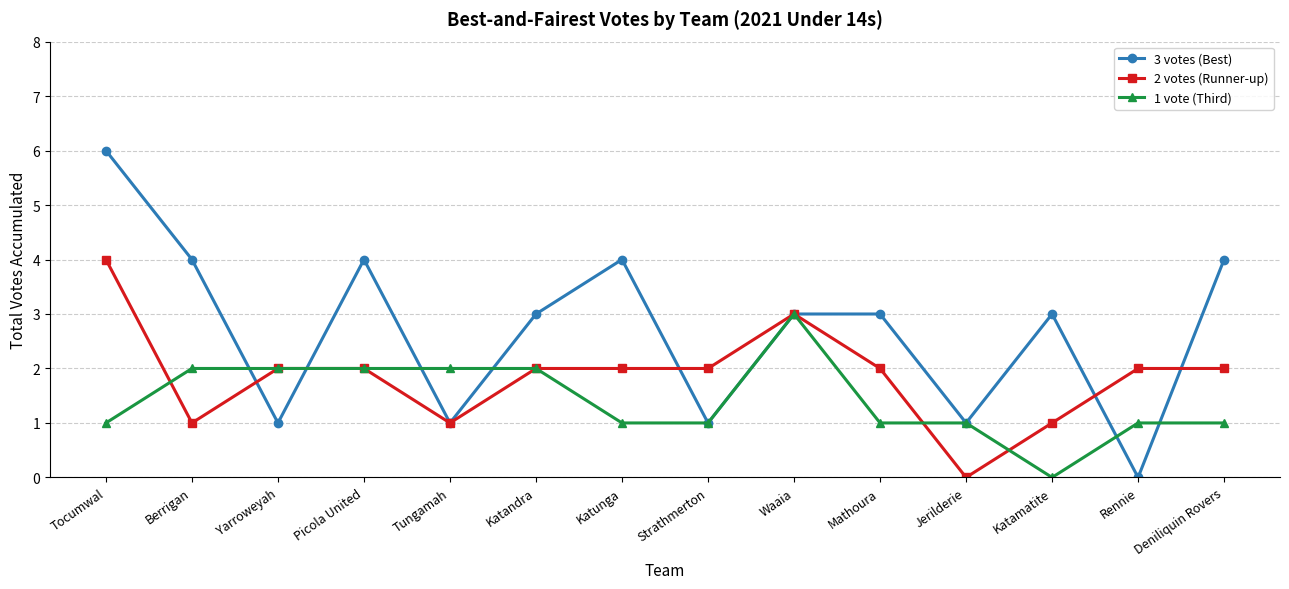

How many lines are shown in the chart?

3